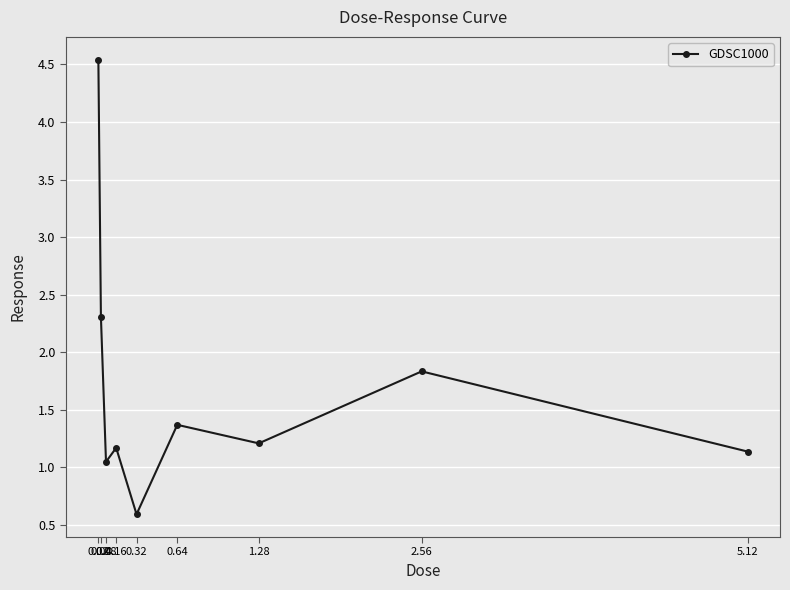

What is the difference between the second highest and minimum values?

1.7